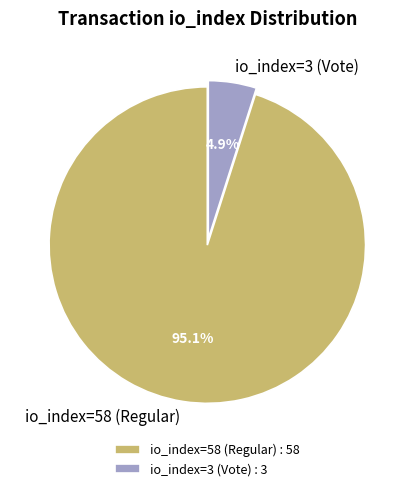

What is the total percentage of io_index=58 (Regular) and io_index=3 (Vote)?

100.0%